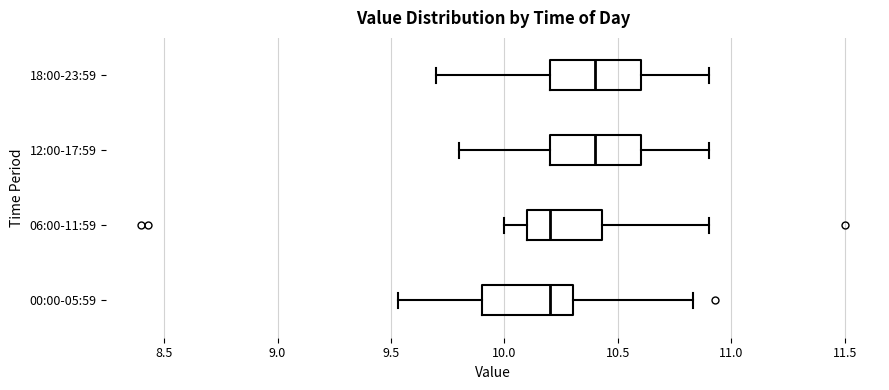

Reading bottom to top, read every box against the x-axis: the position of its median line, the range the box covers, and the ends of its whiskers. The values are not printed on the chart, so give them approximately, as read against the axis.

00:00-05:59: median 10.20, box 9.90 to 10.30, whiskers 9.55 to 10.85
06:00-11:59: median 10.20, box 10.10 to 10.45, whiskers 10.00 to 10.90
12:00-17:59: median 10.40, box 10.20 to 10.60, whiskers 9.80 to 10.90
18:00-23:59: median 10.40, box 10.20 to 10.60, whiskers 9.70 to 10.90